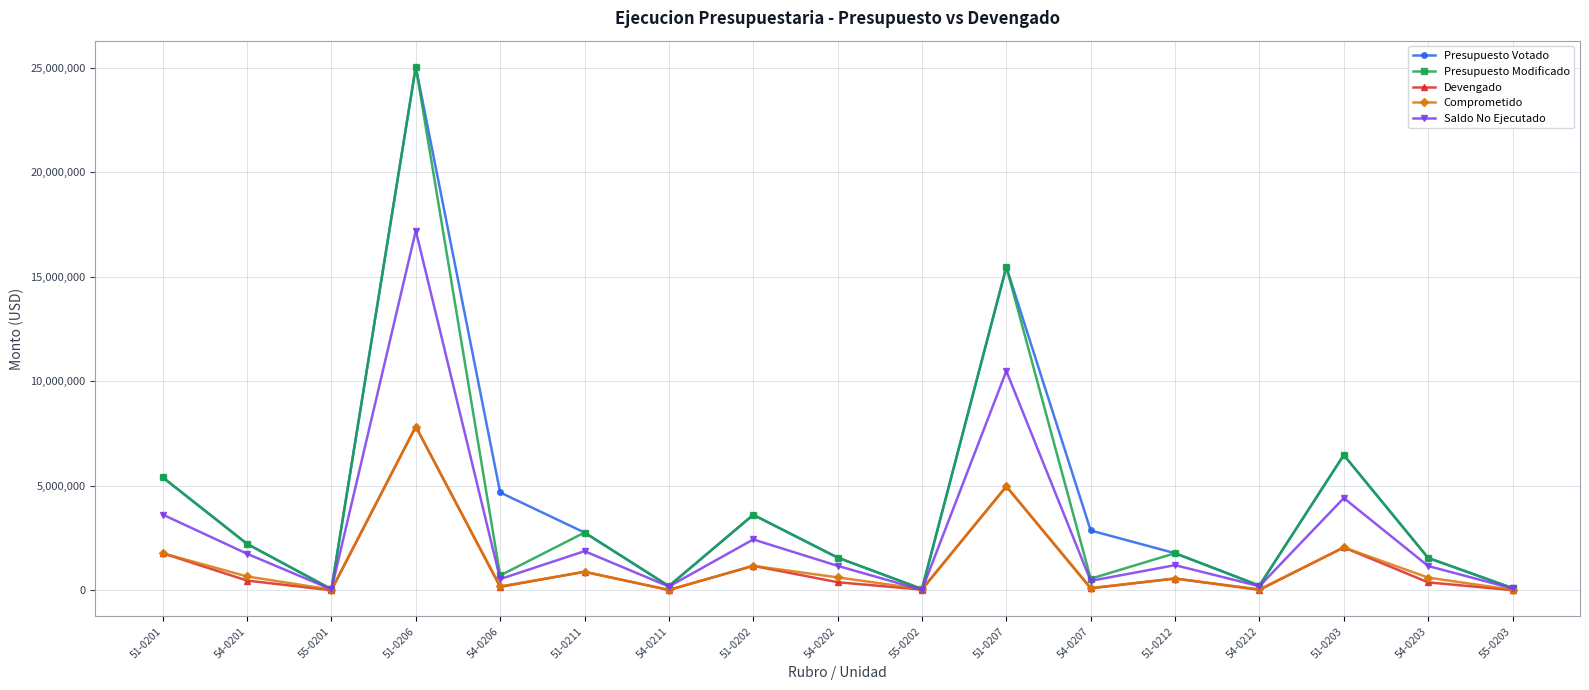

Which series has the largest total across all categories?

Presupuesto Votado